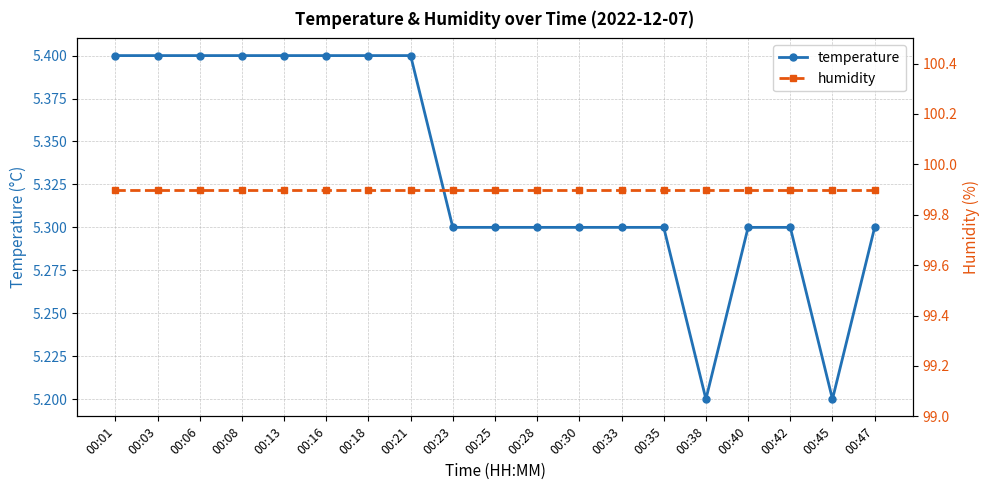

What is the value of the temperature point at the 19th from the left?

5.3